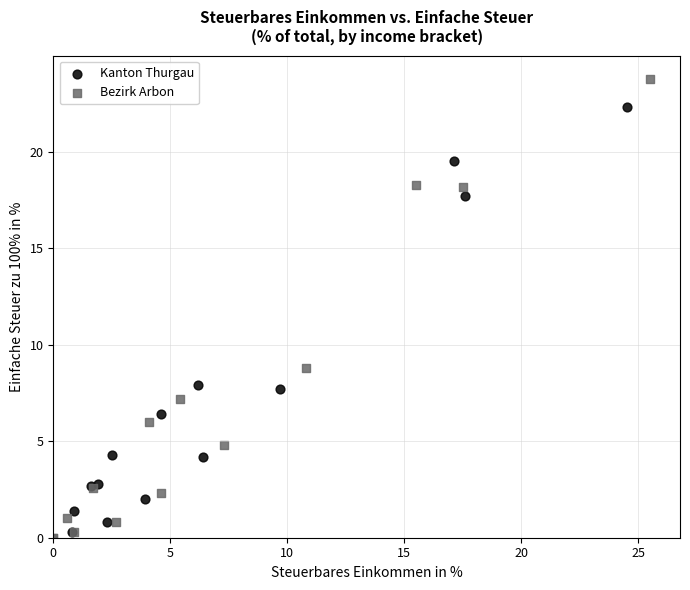

Which series reaches the maximum Y coordinate?

Bezirk Arbon